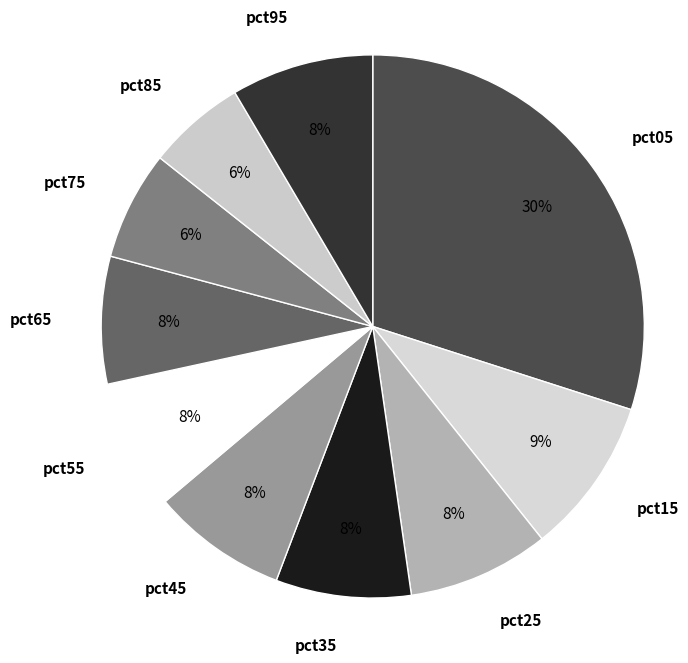

Is it true that pct45 is 1% of the pie?

False